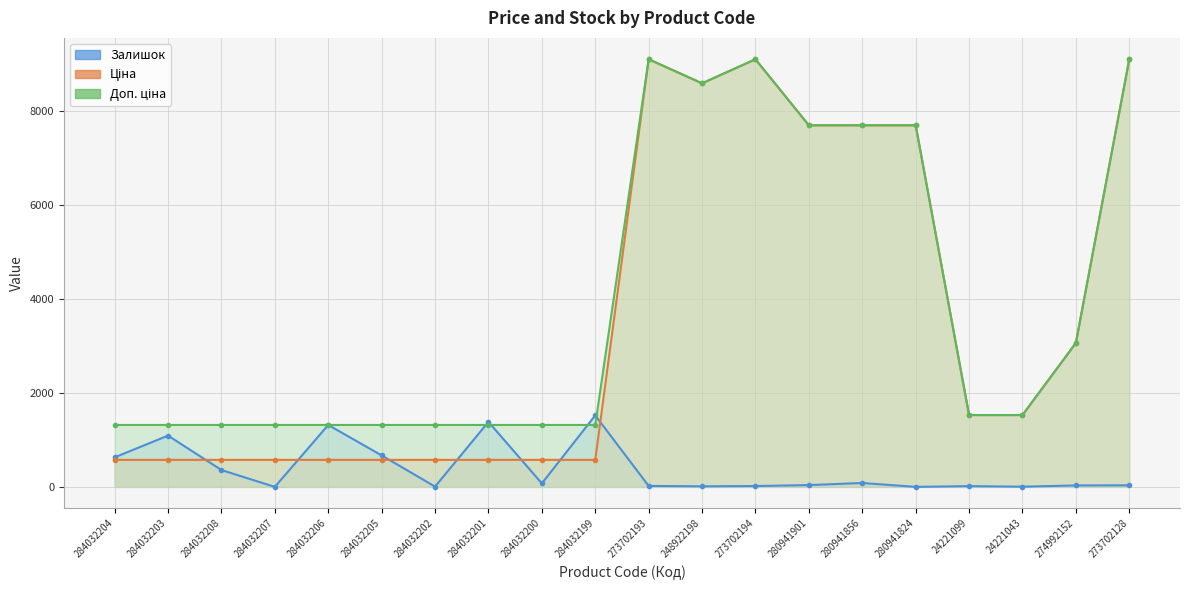

True or false: Ціна has a value of 322.0 at 284032199.

False